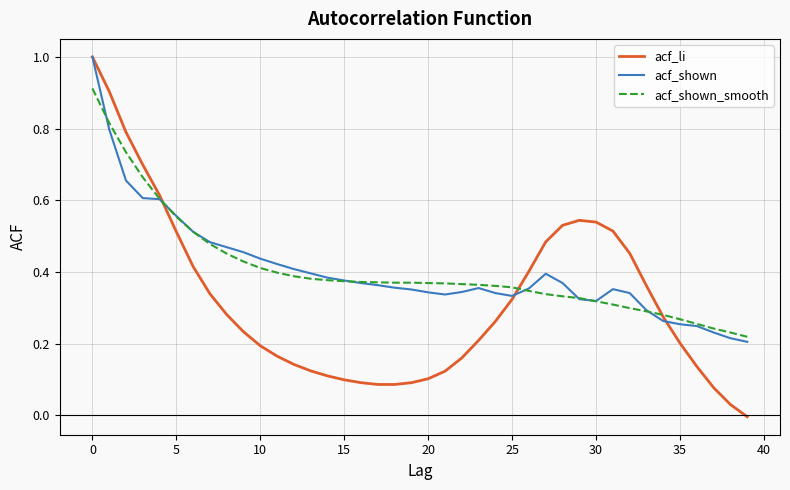

Which series has the widest spread of values?

acf_li